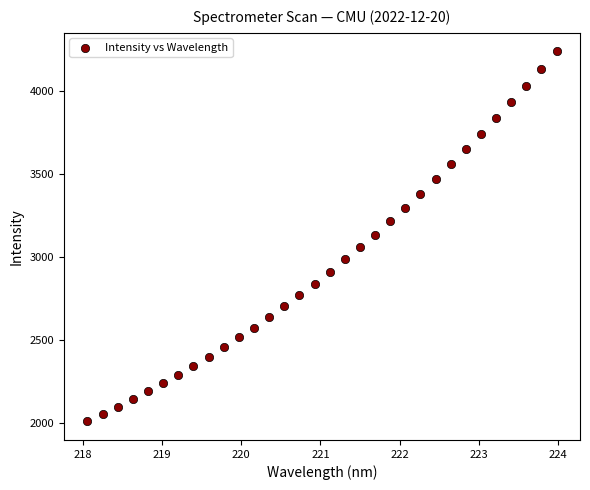

What is the range of X values (max minus min)?

5.9